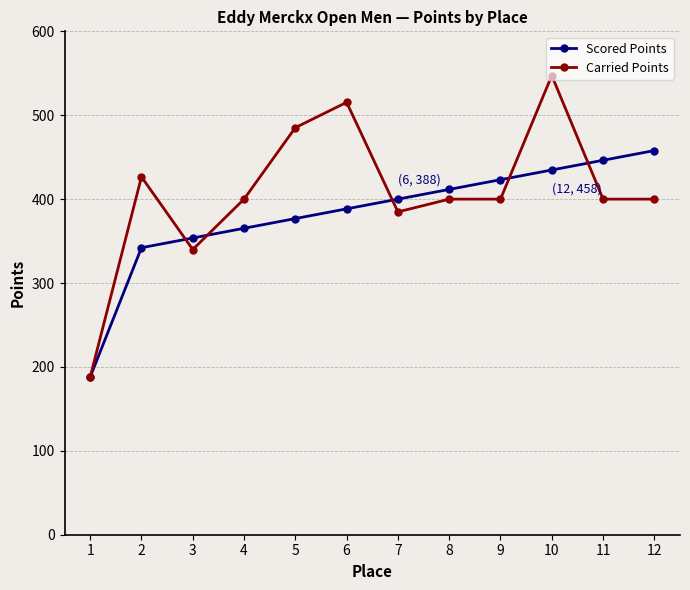

At how many categories does at least one series exceed 453?

4